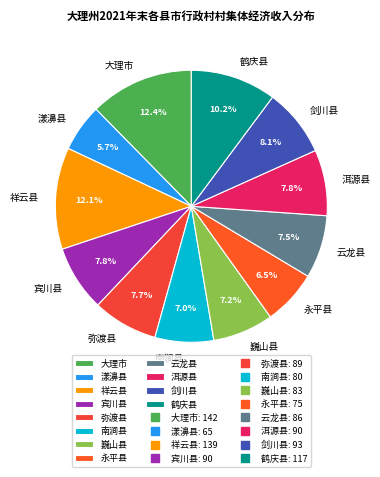

Does 宾川县 represent more than half of the total?

No